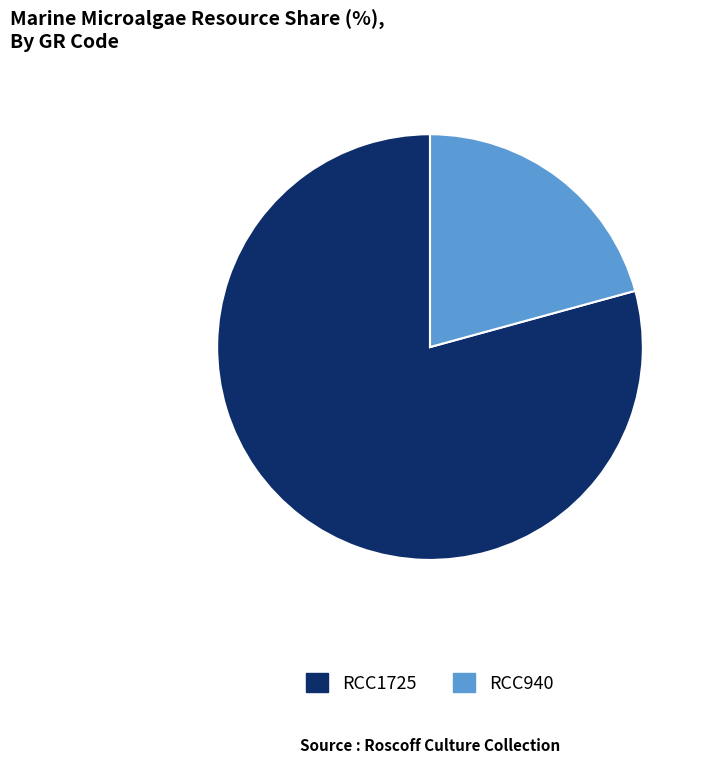

Approximately how many times larger is the value at RCC1725 compared to RCC940?

3.8